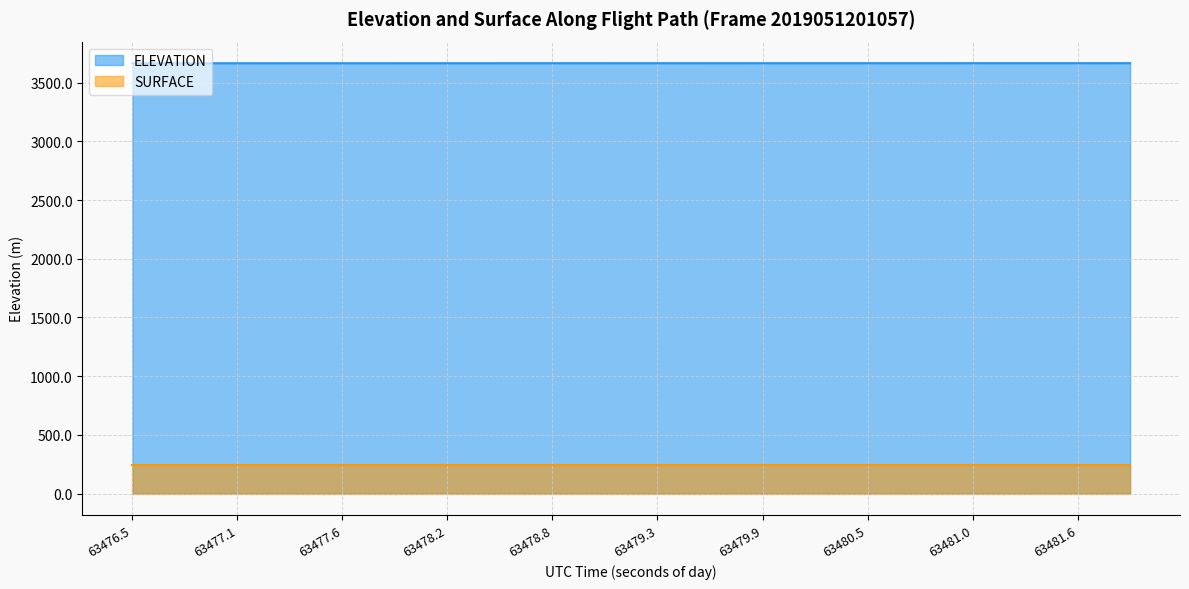

True or false: SURFACE and ELEVATION cross at least once.

False